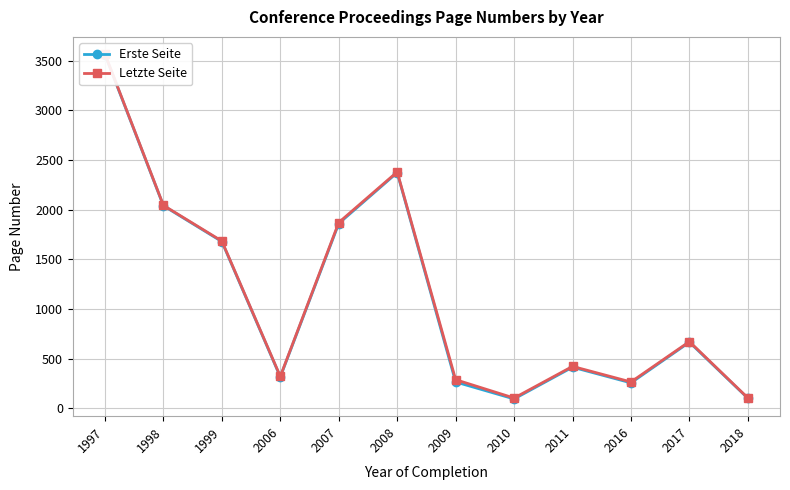

What is the sum of the Letzte Seite values at 2007 and 1999?

3555